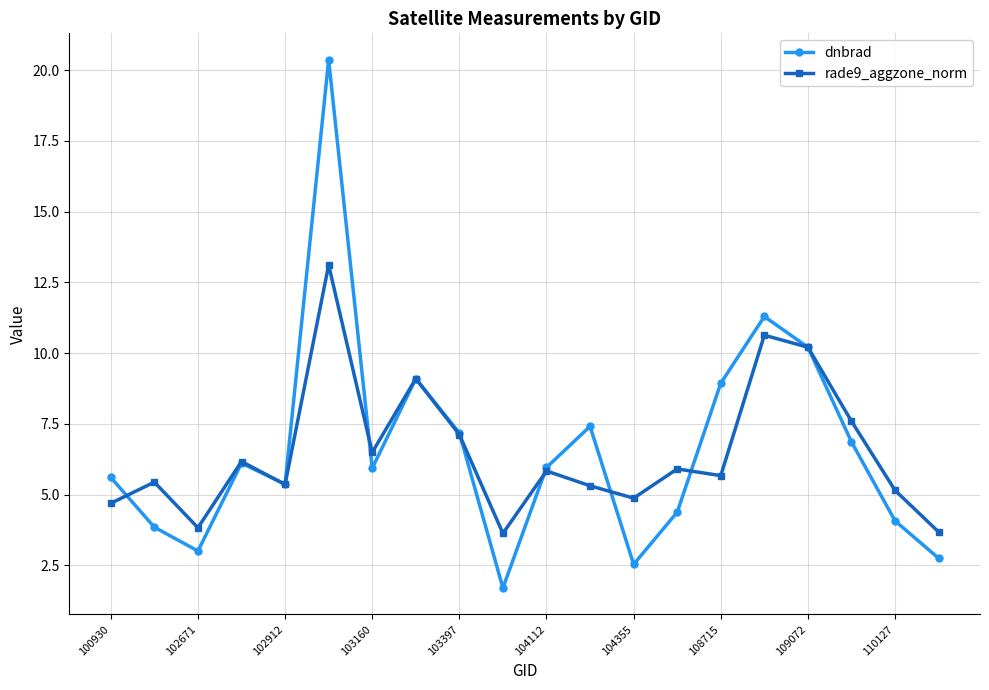

What are all the series names shown in the legend?

dnbrad, rade9_aggzone_norm